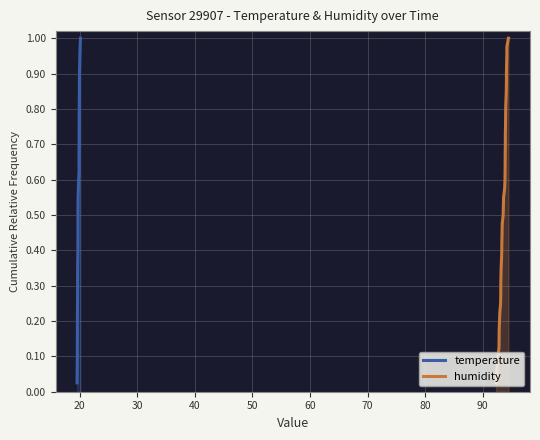

True or false: humidity and temperature intersect in this chart.

False